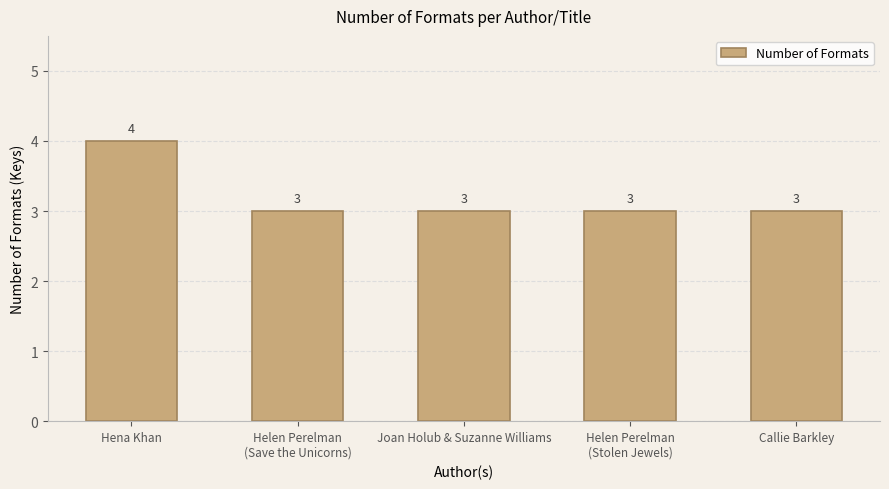

Reading left to right, extract all data points from this chart.

4	3	3	3	3